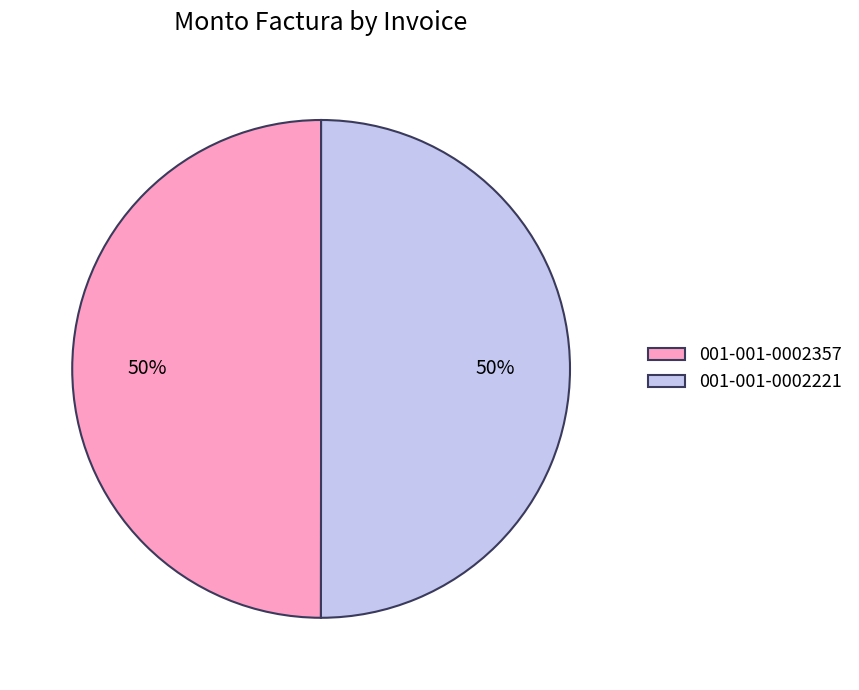

Approximately how many times larger is the value at 001-001-0002357 compared to 001-001-0002221?

1.0